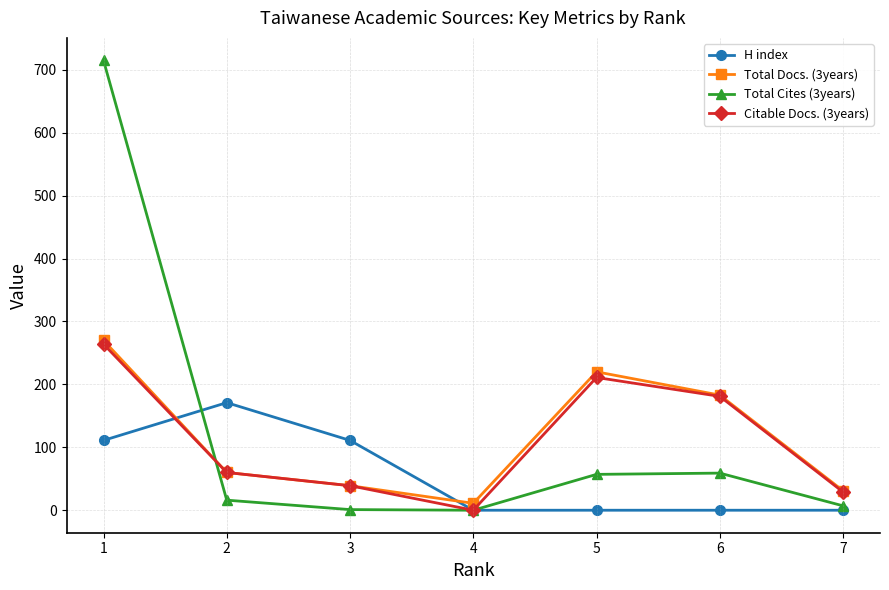

Where is the first local maximum for H index?

2